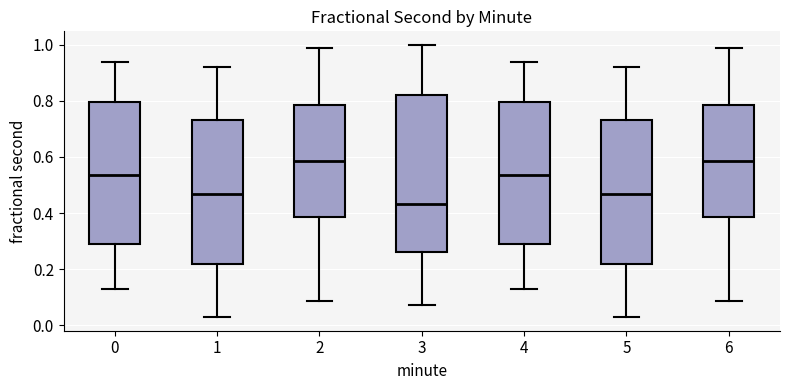

Reading left to right, read every box against the y-axis: the position of its median line, the range the box covers, and the ends of its whiskers. The values are not printed on the chart, so give them approximately, as read against the axis.

0: median 0.54, box 0.28 to 0.80, whiskers 0.12 to 0.94
1: median 0.46, box 0.22 to 0.74, whiskers 0.02 to 0.92
2: median 0.58, box 0.38 to 0.78, whiskers 0.08 to 1.00
3: median 0.44, box 0.26 to 0.82, whiskers 0.08 to 1.00
4: median 0.54, box 0.28 to 0.80, whiskers 0.12 to 0.94
5: median 0.46, box 0.22 to 0.74, whiskers 0.02 to 0.92
6: median 0.58, box 0.38 to 0.78, whiskers 0.08 to 1.00